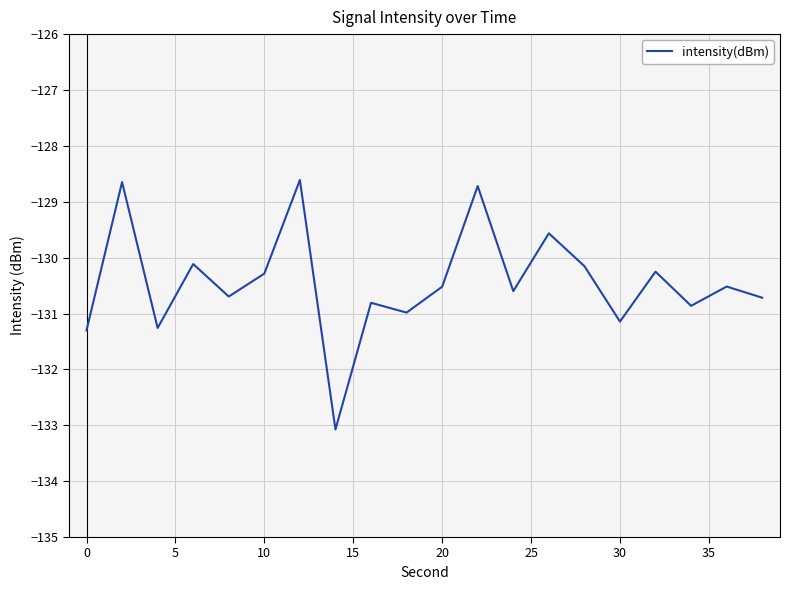

What is the difference between the maximum and minimum values?

4.5